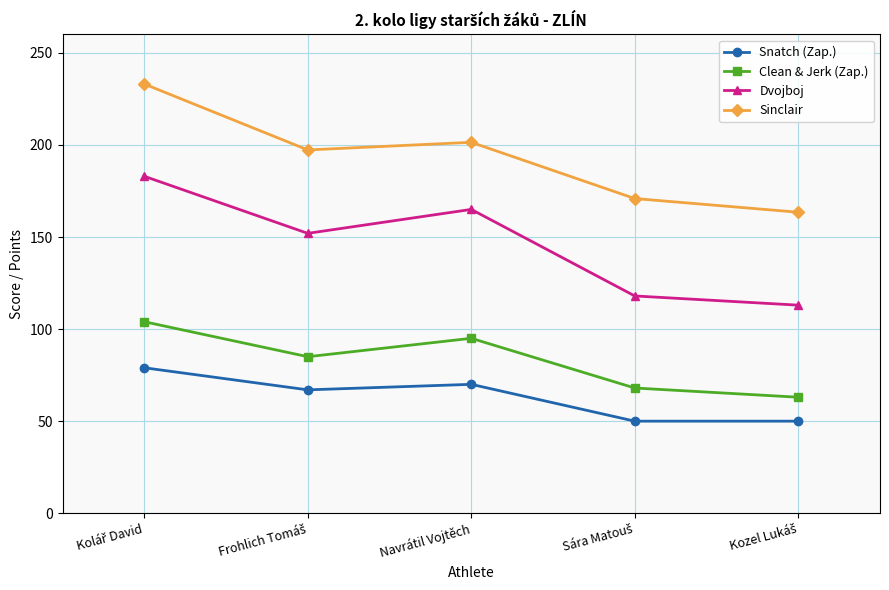

Reading left to right, transcribe all the data shown in this chart.

Snatch (Zap.): 79.0	67.0	70.0	50.0	50.0
Clean & Jerk (Zap.): 104.0	85.0	95.0	68.0	63.0
Dvojboj: 183.0	152.0	165.0	118.0	113.0
Sinclair: 233.1	197.3	201.4	170.9	163.5